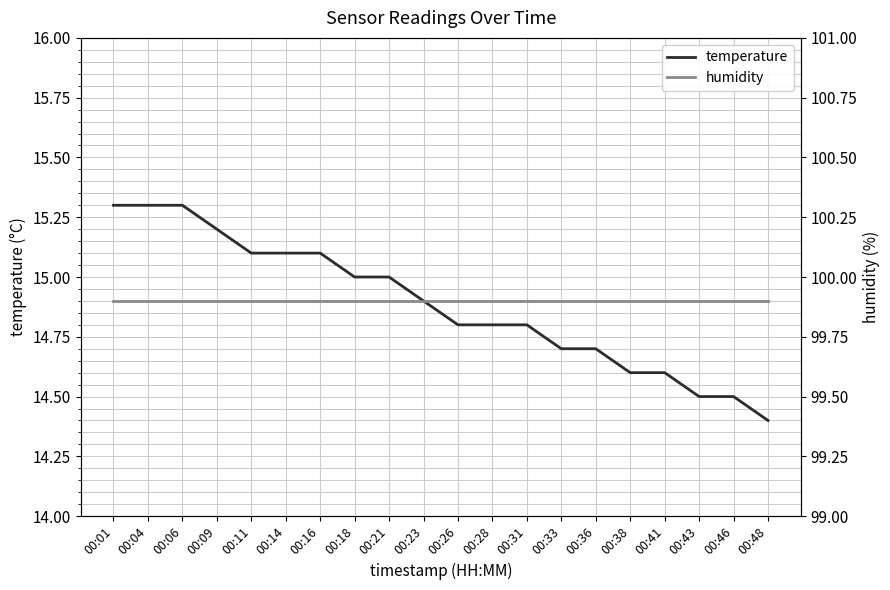

Reading right to left, extract all data points from this chart.

temperature: 14.4	14.5	14.5	14.6	14.6	14.7	14.7	14.8	14.8	14.8	14.9	15.0	15.0	15.1	15.1	15.1	15.2	15.3	15.3	15.3
humidity: 99.9	99.9	99.9	99.9	99.9	99.9	99.9	99.9	99.9	99.9	99.9	99.9	99.9	99.9	99.9	99.9	99.9	99.9	99.9	99.9